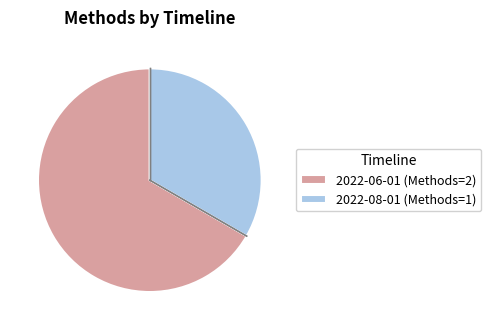

What is the ratio of the value at 2022-08-01 (Methods=1) to the value at 2022-06-01 (Methods=2)?

0.5